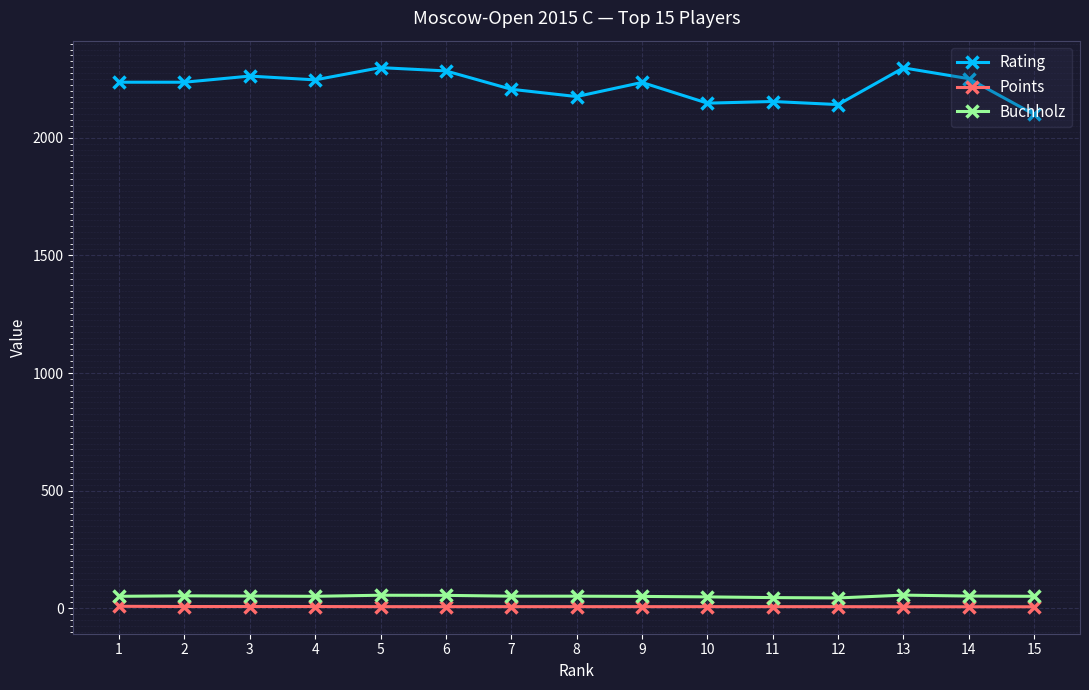

What is the value of the Points point at the 10th from the left?

7.0